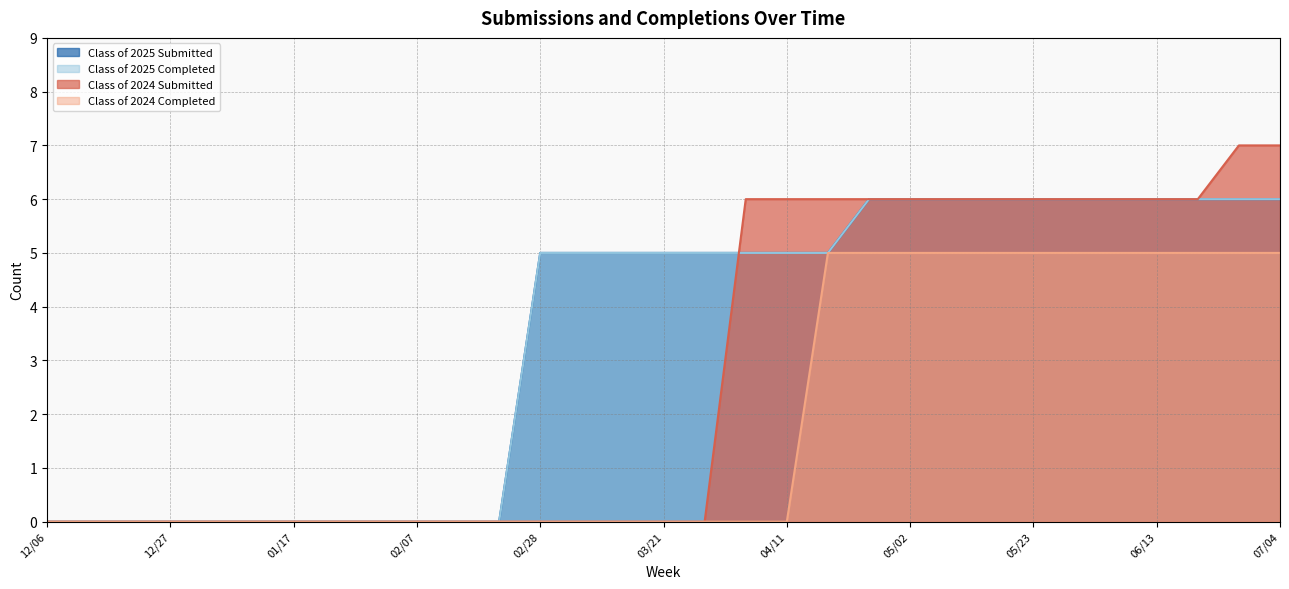

What is the approximate value of Class of 2025 Submitted at 05/09?

6